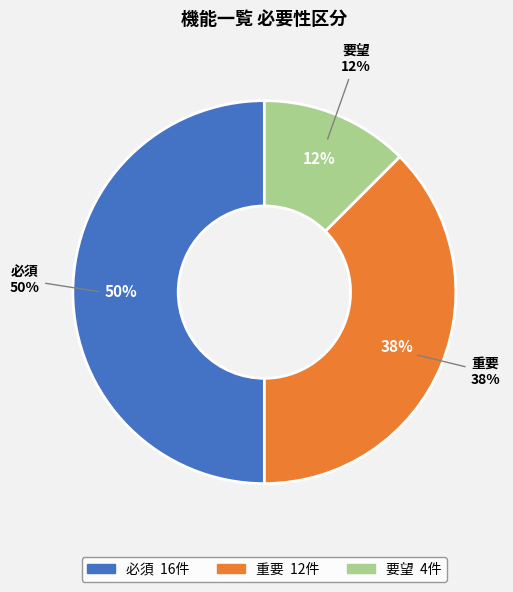

Rank the categories by value from lowest to highest.

要望, 重要, 必須